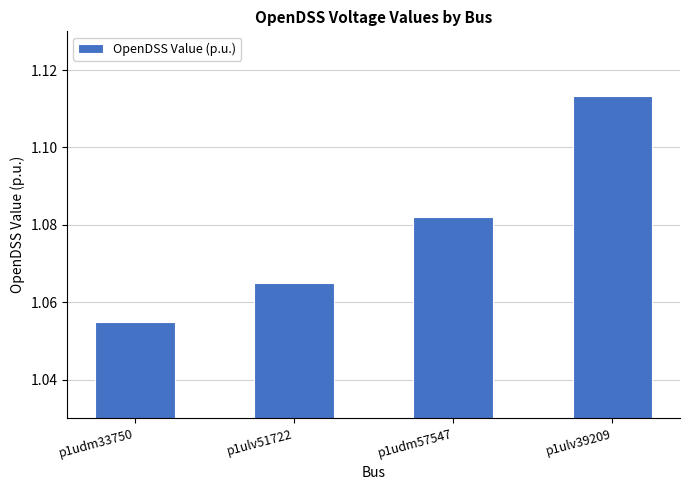

The value at p1udm57547 is 1.9. True or false?

False